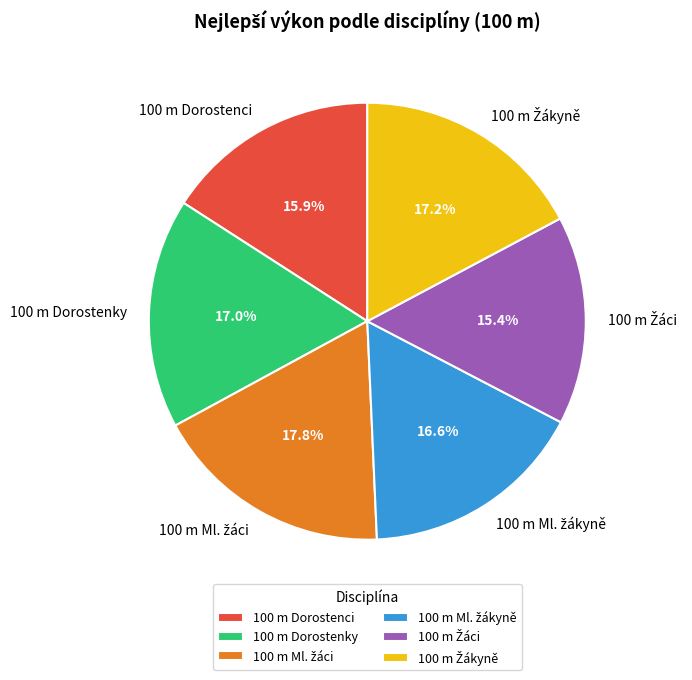

What portion of the pie excludes 100 m Dorostenky?

83.0%